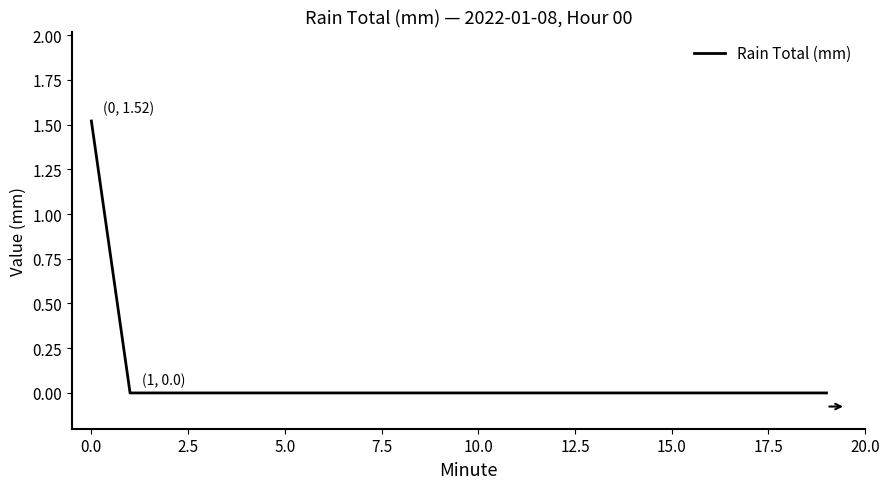

What is the difference between the maximum and minimum values?

1.5